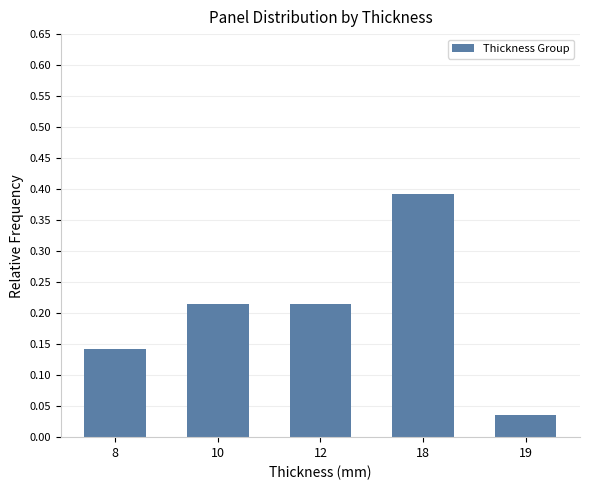

Which label corresponds to the smallest value in the chart?

19